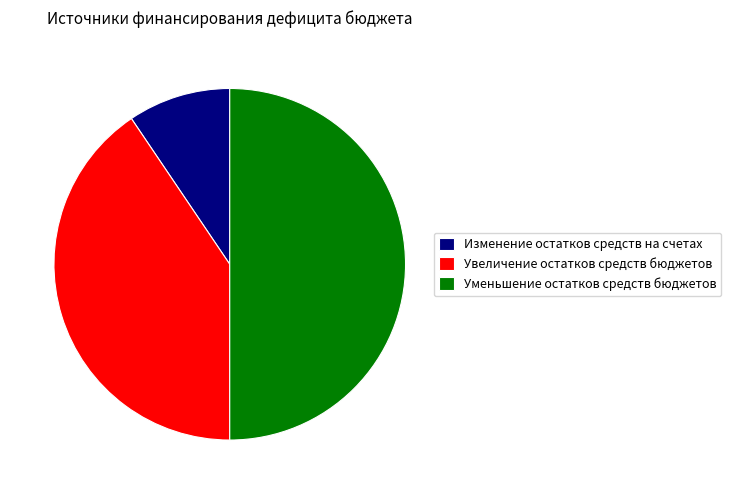

True or false: Увеличение остатков средств бюджетов accounts for 41% of the total.

True